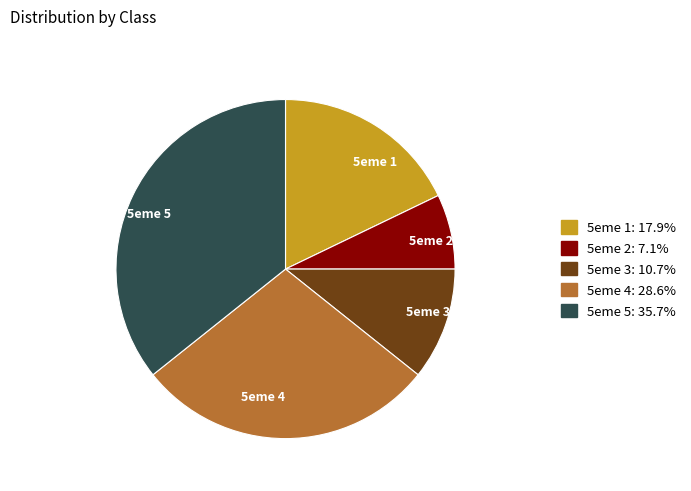

The 5eme 1 slice represents 24% of the pie. True or false?

False